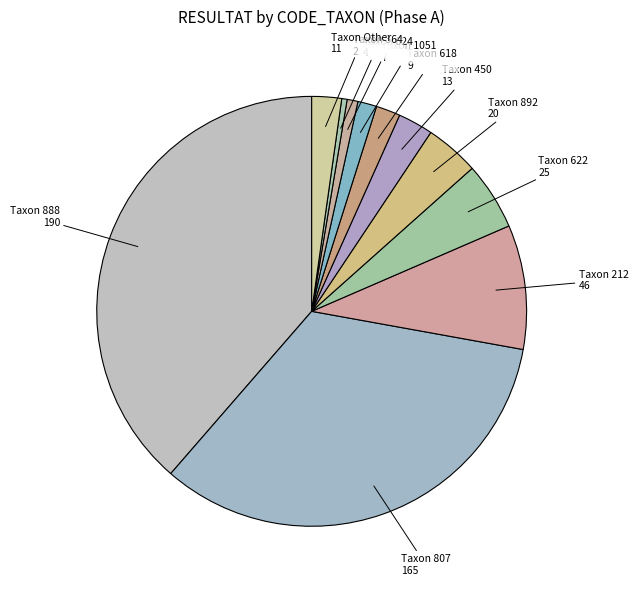

What is the largest slice in the pie chart?

888